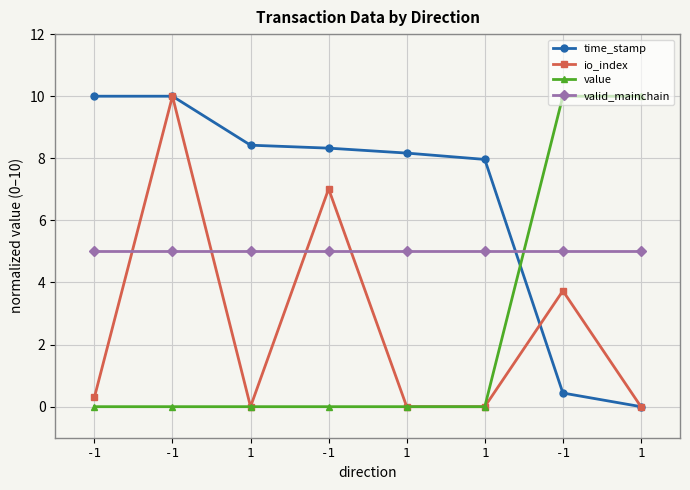

How many data points does each series have?

8